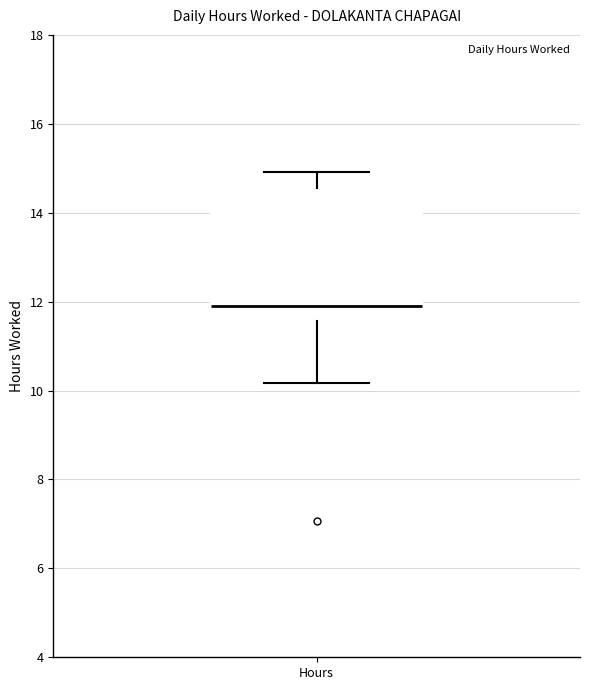

Where does the upper whisker of the box for Hours end on the y-axis? The values are not printed on the chart, so give them approximately, as read against the axis.

15.0